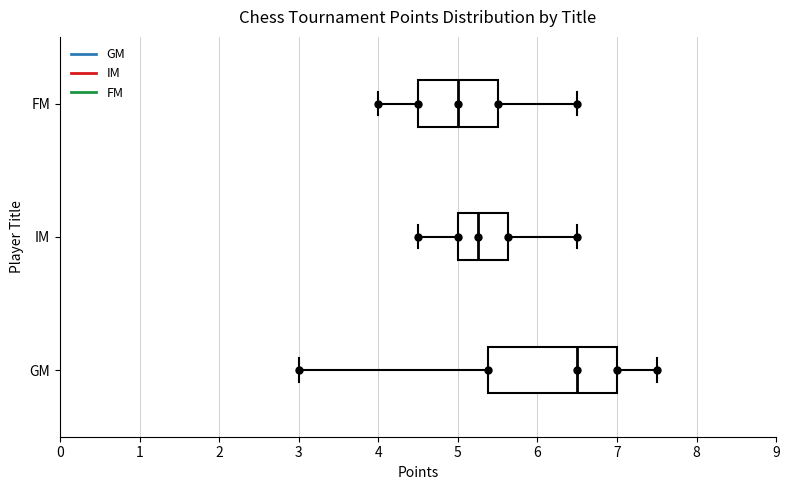

Where does the right whisker of the box for IM end on the x-axis? The values are not printed on the chart, so give them approximately, as read against the axis.

6.5